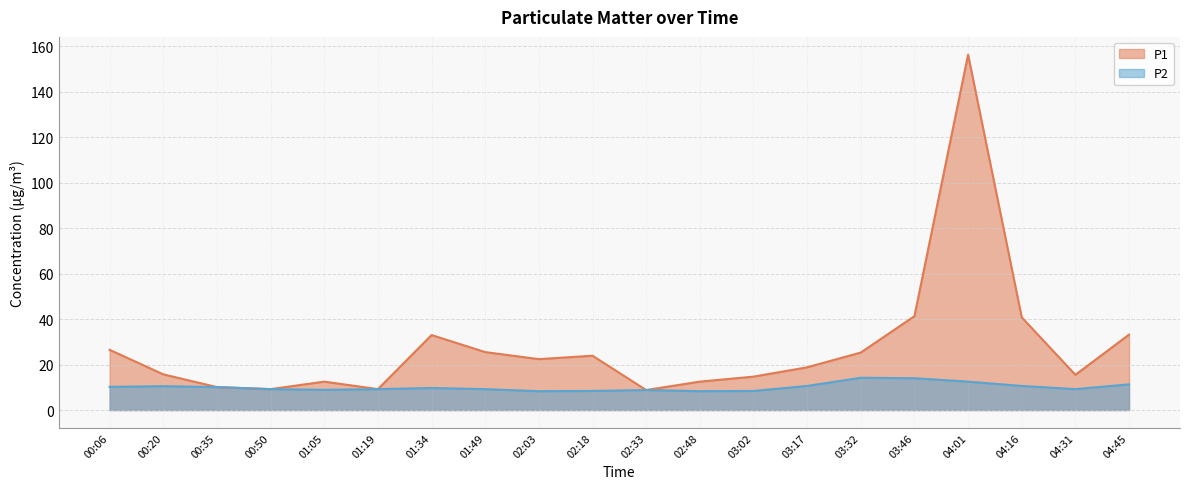

Which series has the largest total across all categories?

P1